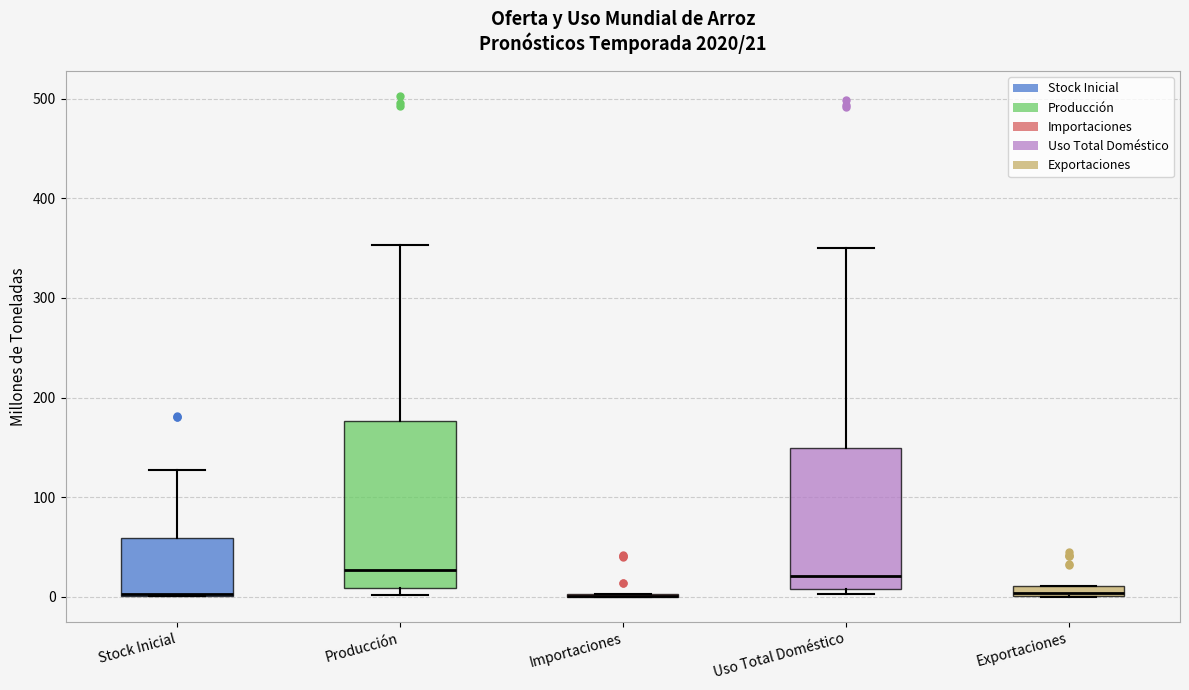

Which box is the tallest, from its lower edge to its upper edge?

Producción